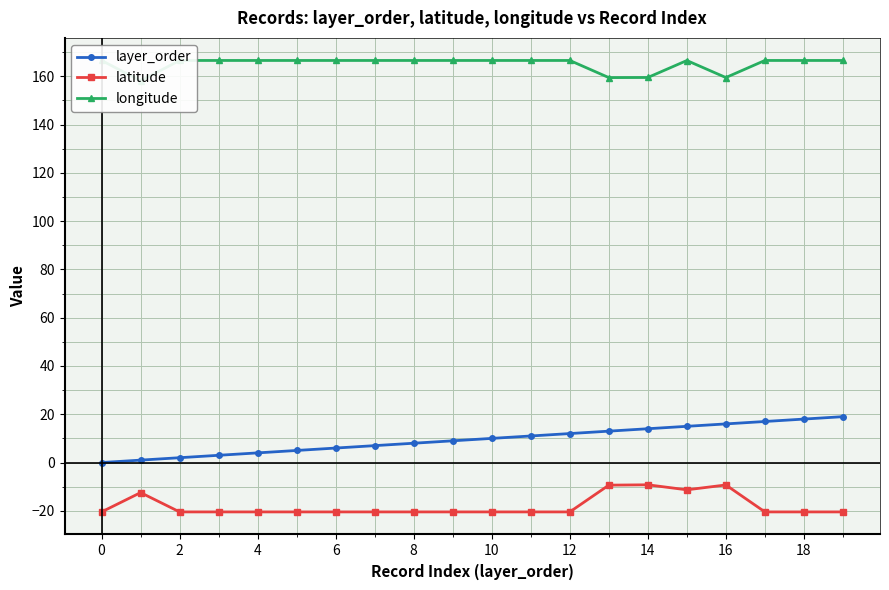

What are all the series names shown in the legend?

layer_order, latitude, longitude